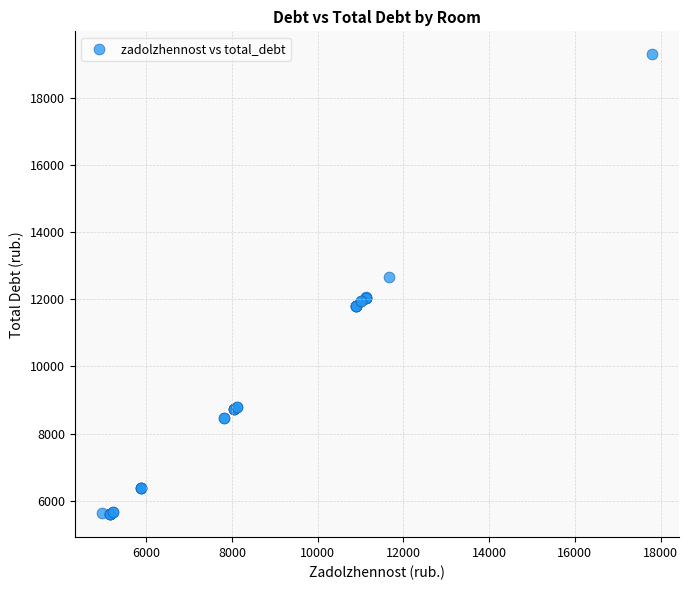

What Y value in the scatter plot is closest to 12450?

12658.6